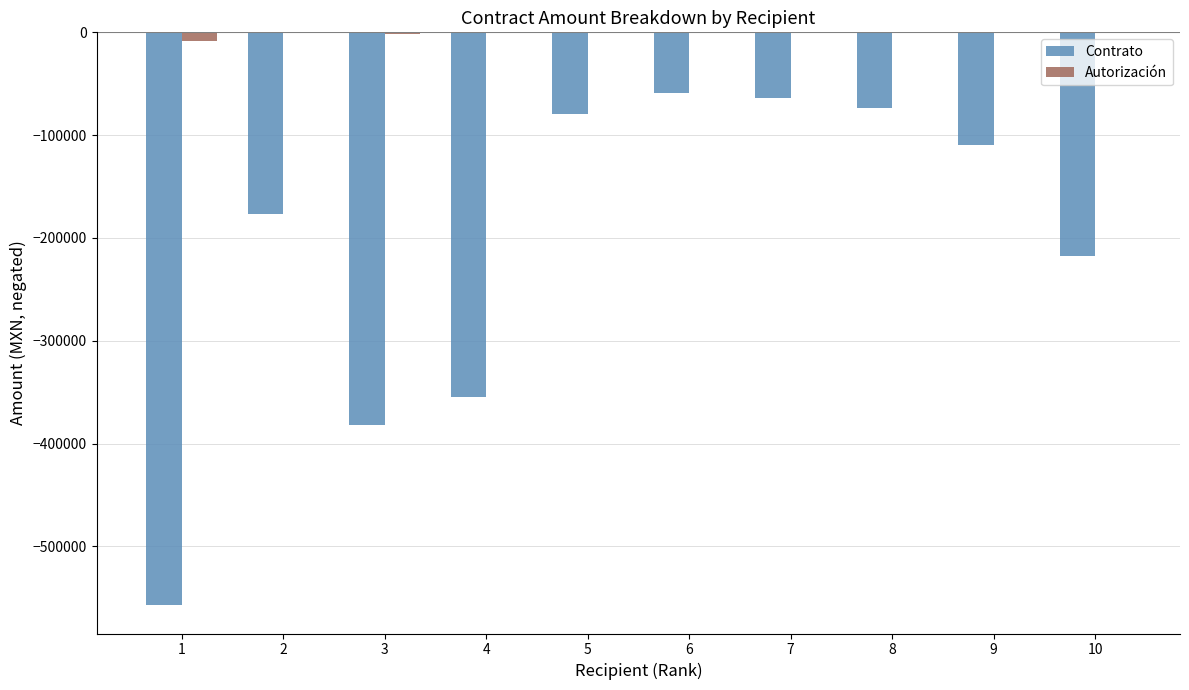

Which series changed the most between 1 and 2?

Contrato